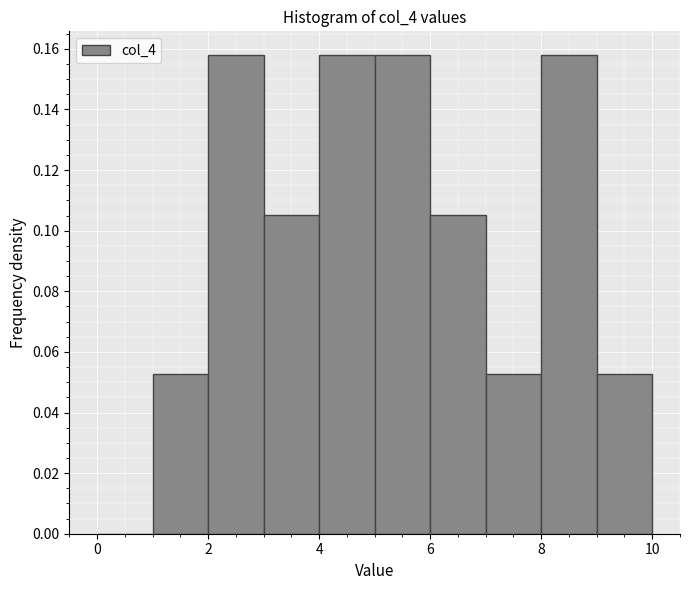

What is the height of the bar covering 5 to 6 on the x-axis? The values are not printed on the chart, so give them approximately, as read against the axis.

0.158